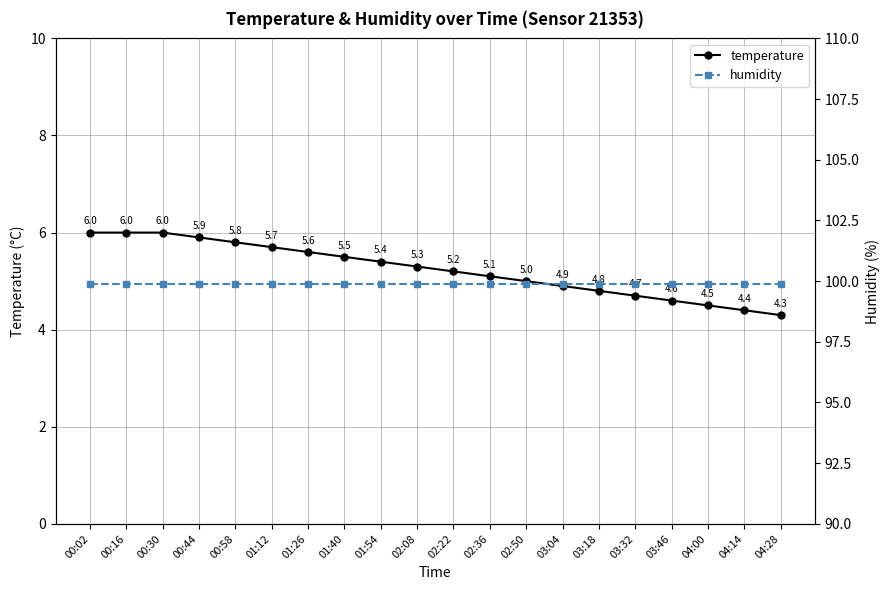

What position from the left is 02:08?

10